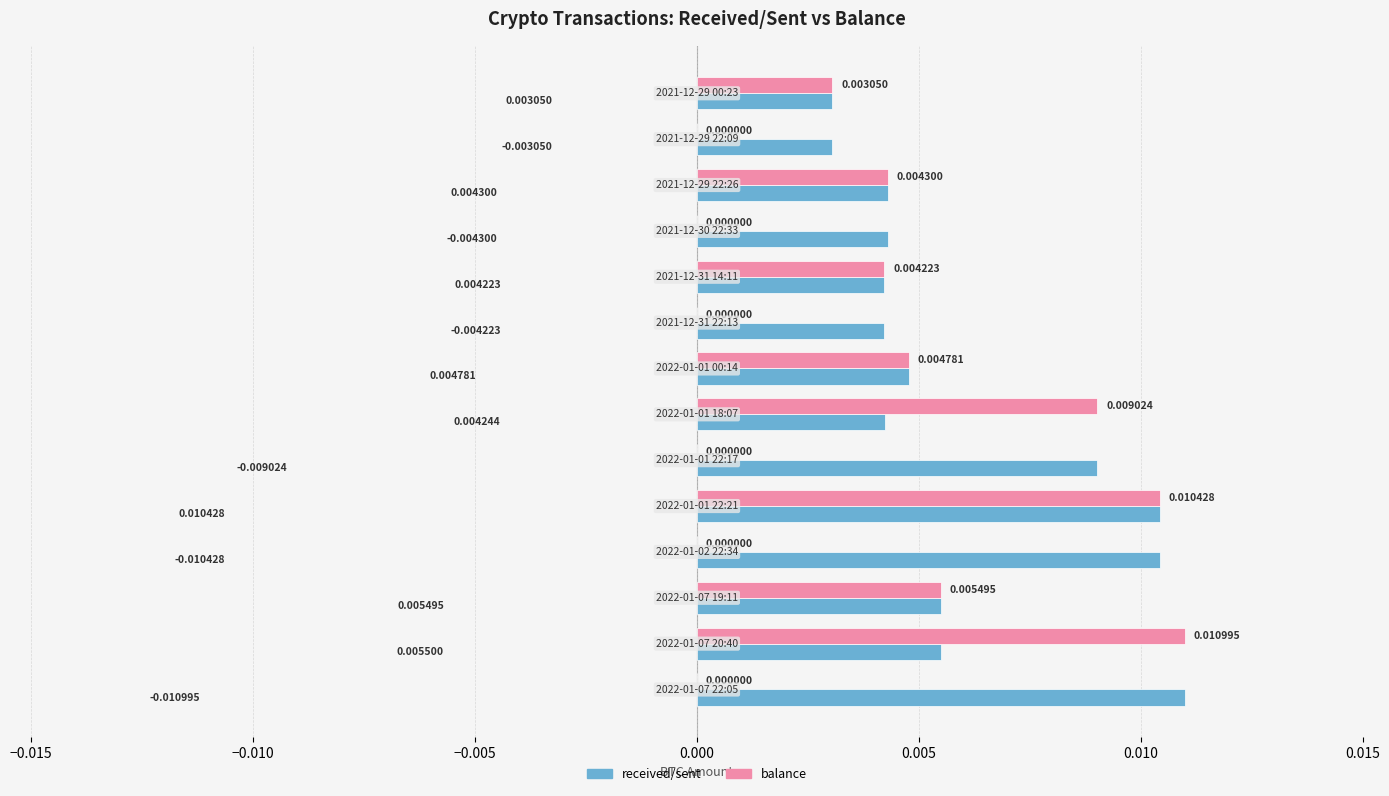

Which series has the largest total across all categories?

received/sent